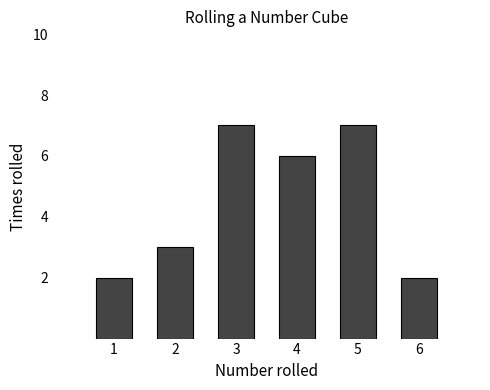

Reading left to right, extract all data points from this chart.

1=2	2=3	3=7	4=6	5=7	6=2